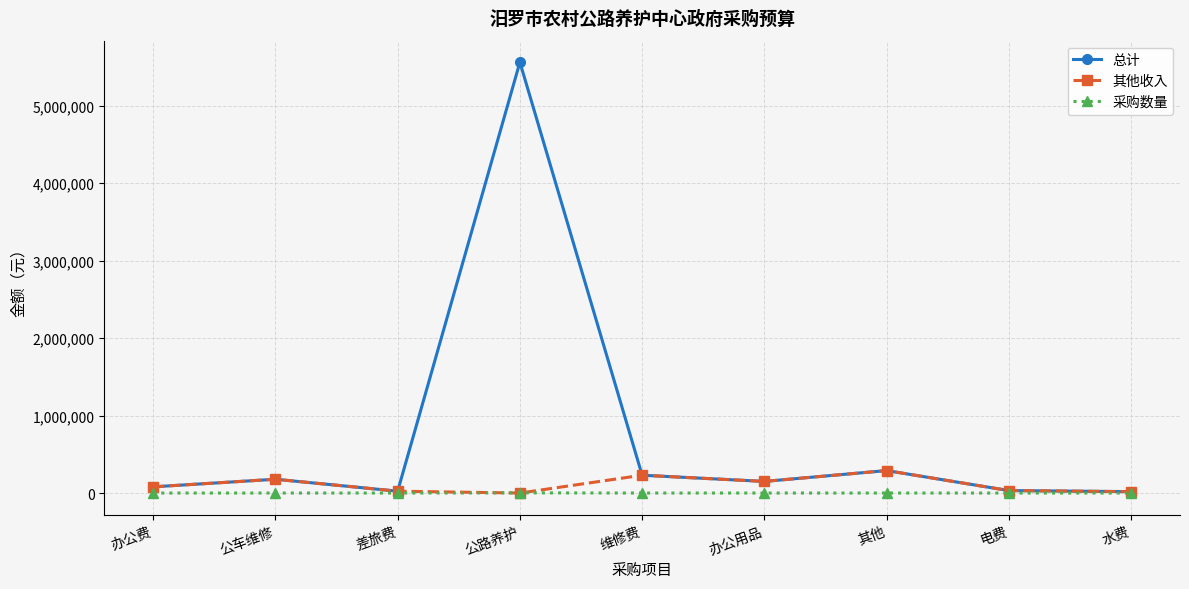

List the series in order of their peak value, lowest first.

采购数量, 其他收入, 总计